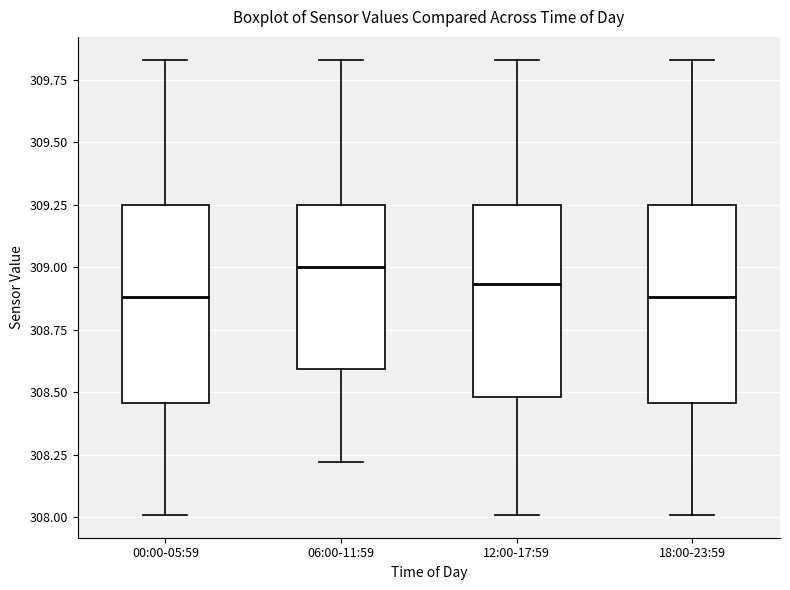

Where does the upper whisker of the box for 00:00-05:59 end on the y-axis? The values are not printed on the chart, so give them approximately, as read against the axis.

309.85